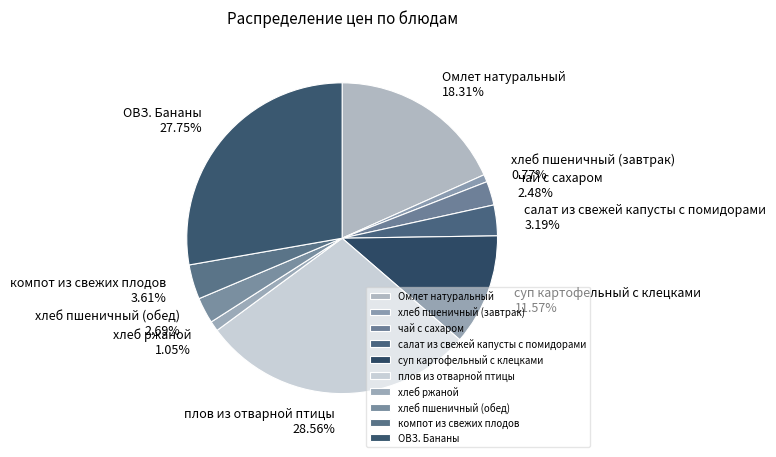

Which has a higher value, компот из свежих плодов or хлеб пшеничный (завтрак)?

компот из свежих плодов